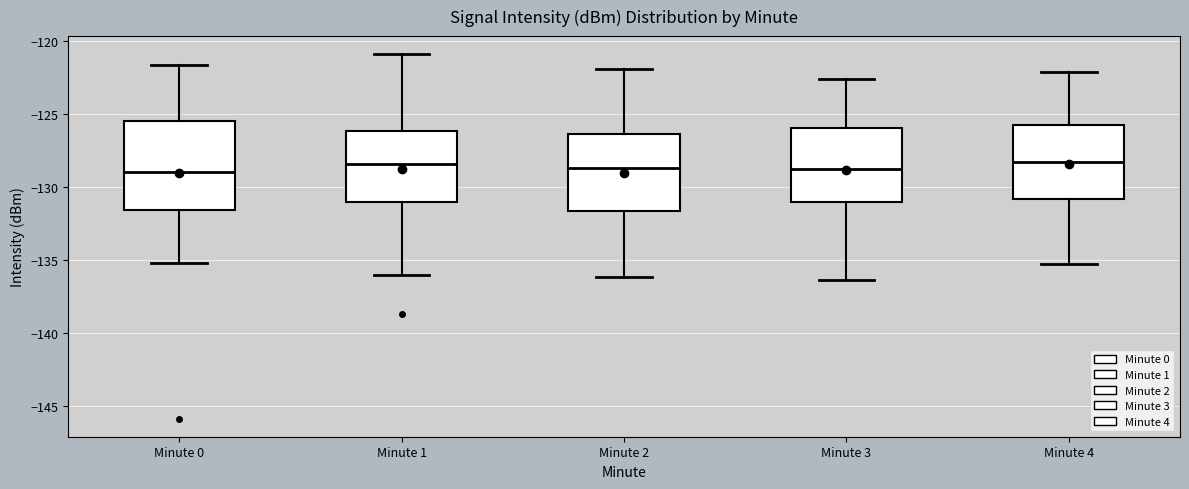

Reading left to right, read every box against the y-axis: the position of its median line, the range the box covers, and the ends of its whiskers. The values are not printed on the chart, so give them approximately, as read against the axis.

Minute 0: median -129.0, box -131.5 to -125.5, whiskers -135.0 to -121.5
Minute 1: median -128.5, box -131.0 to -126.0, whiskers -136.0 to -121.0
Minute 2: median -128.5, box -131.5 to -126.5, whiskers -136.0 to -122.0
Minute 3: median -128.5, box -131.0 to -126.0, whiskers -136.5 to -122.5
Minute 4: median -128.5, box -131.0 to -125.5, whiskers -135.5 to -122.0